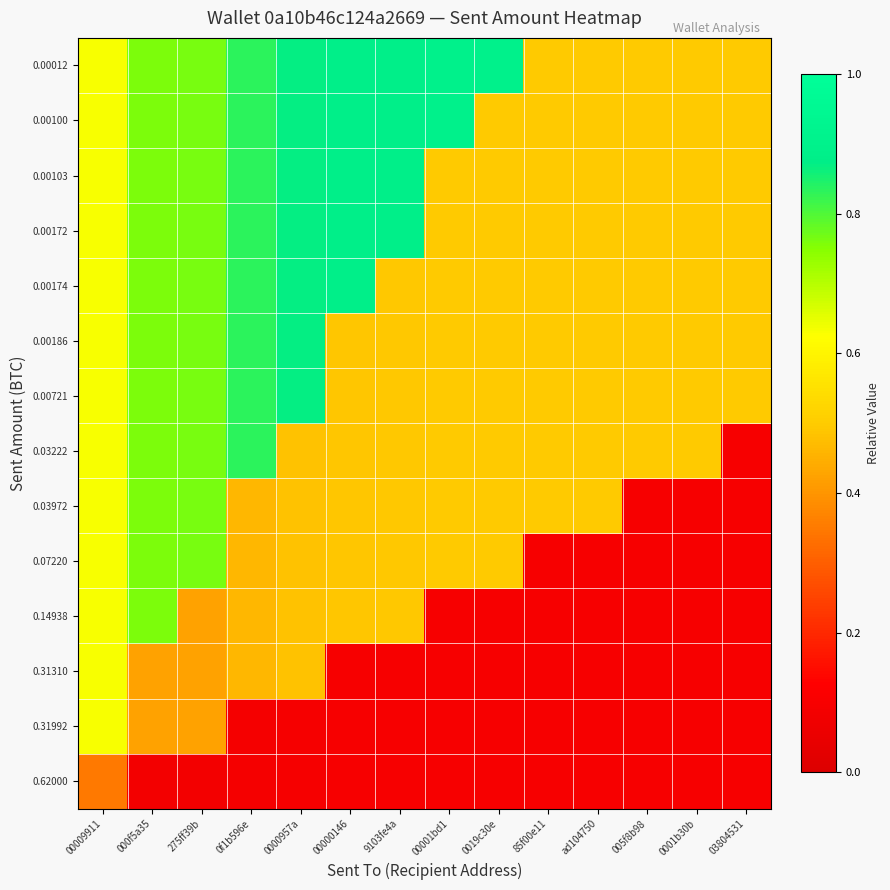

At which category does the chart reach its peak across all series?

0019c30e